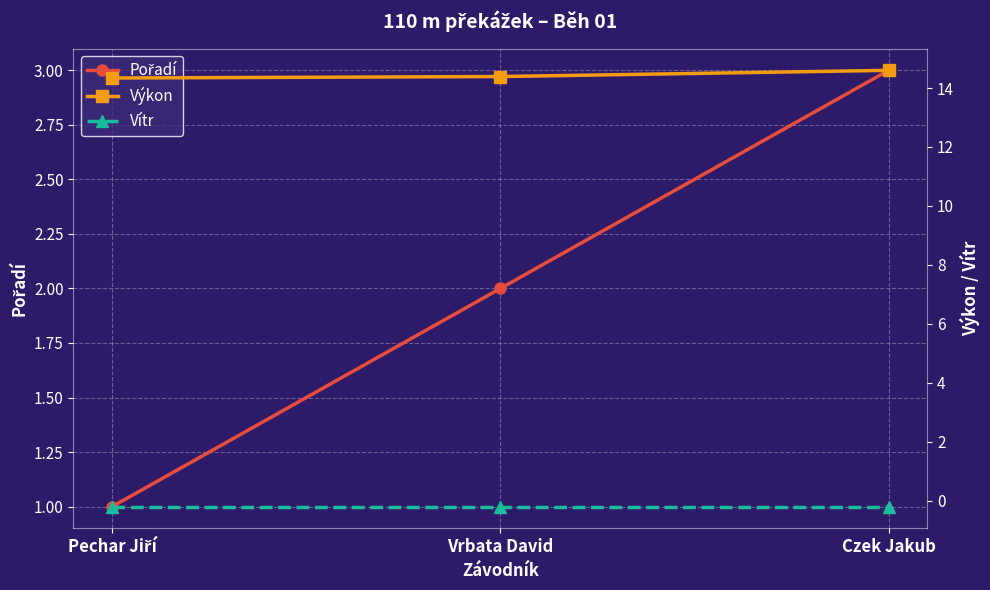

What is the label of the 1st point from the left?

Pechar Jiří